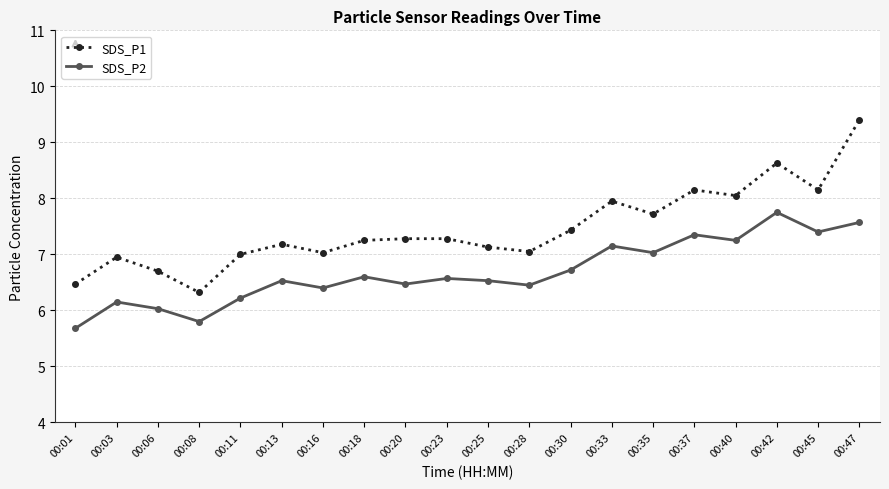

What is the greatest value displayed?

9.4